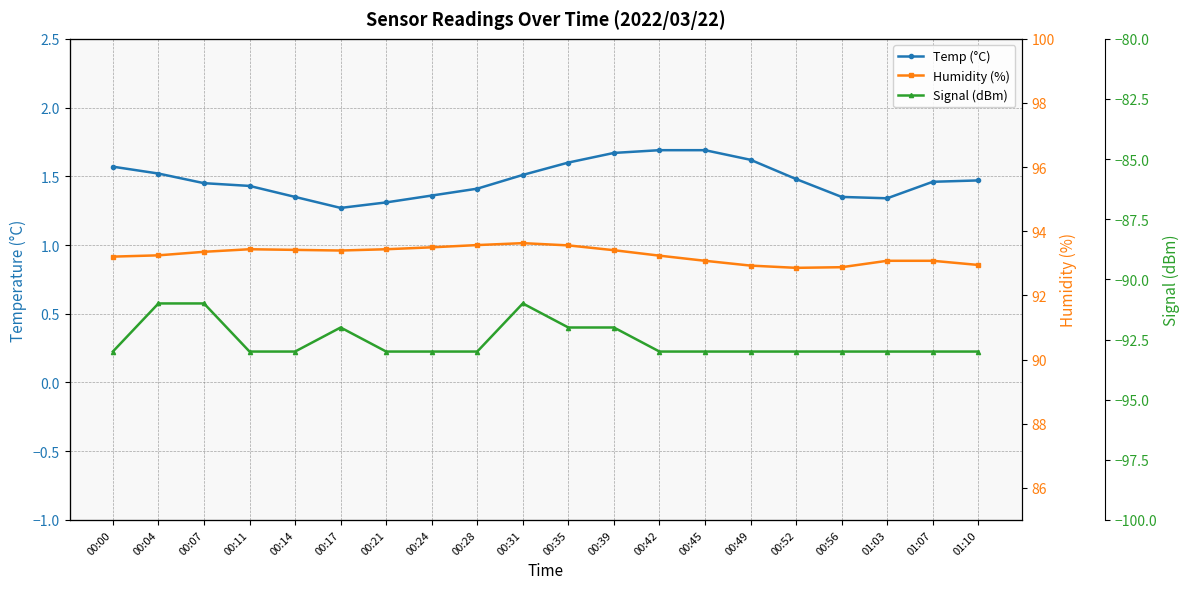

At which label does Humidity (%) first exceed 93?

00:00